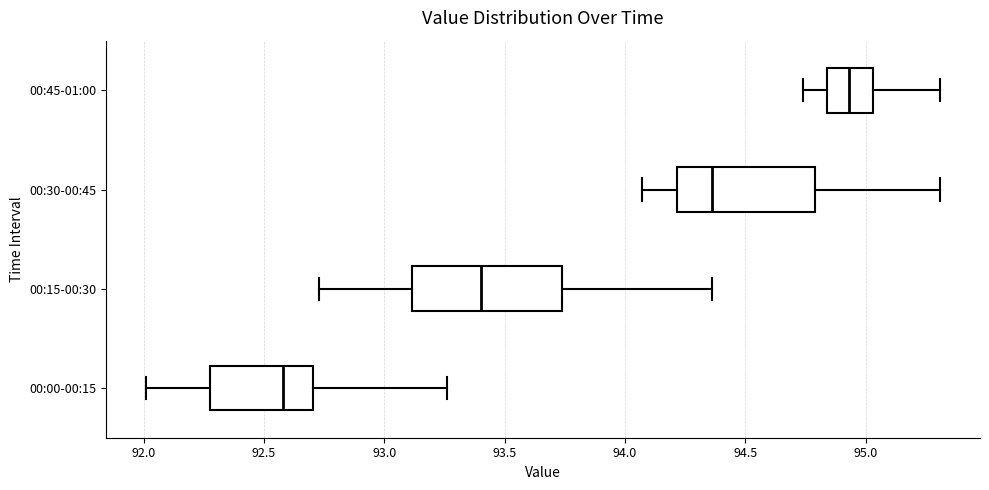

Which box's median line is the furthest to the right?

00:45-01:00